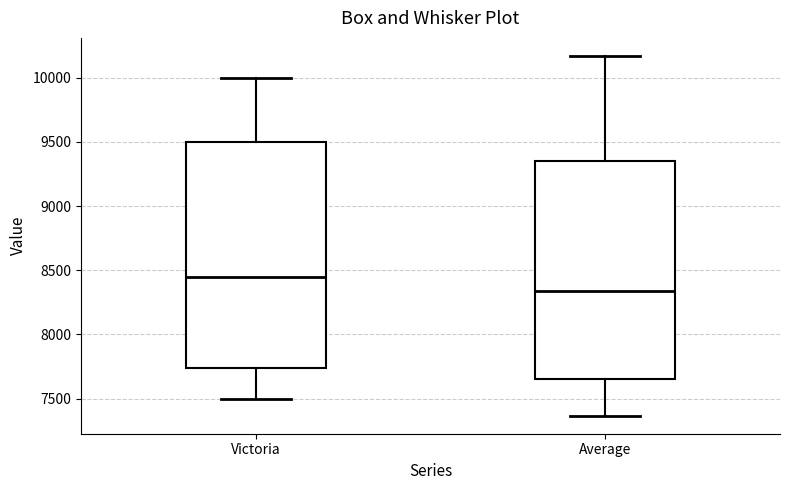

Reading left to right, read every box against the y-axis: the position of its median line, the range the box covers, and the ends of its whiskers. The values are not printed on the chart, so give them approximately, as read against the axis.

Victoria: median 8450, box 7750 to 9500, whiskers 7500 to 10000
Average: median 8350, box 7650 to 9350, whiskers 7350 to 10150